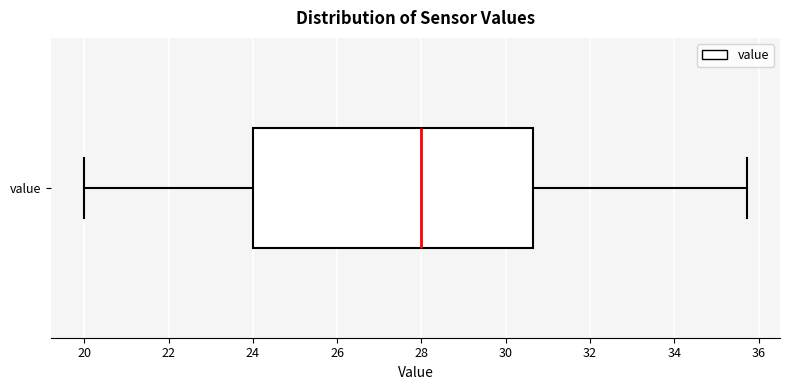

Transcribe this box plot: give where the median line is, the range the box spans, and where the two whiskers end, as read against the x-axis. The values are not printed on the chart, so give them approximately, as read against the axis.

median 28.0, box 24.0 to 30.6, whiskers 20.0 to 35.8